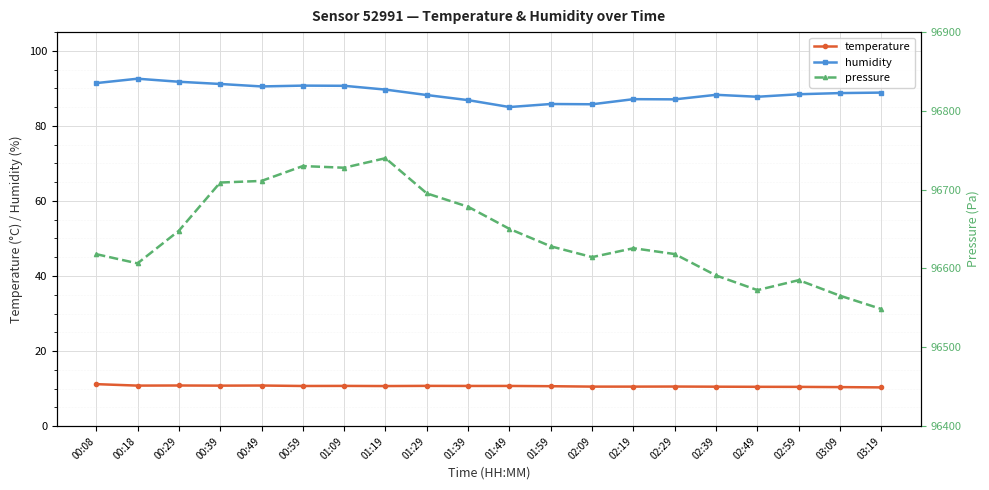

Reading left to right, transcribe all the data shown in this chart.

temperature: 00:08=11.2	00:18=10.8	00:29=10.8	00:39=10.8	00:49=10.8	00:59=10.7	01:09=10.7	01:19=10.7	01:29=10.7	01:39=10.7	01:49=10.7	01:59=10.6	02:09=10.5	02:19=10.5	02:29=10.5	02:39=10.5	02:49=10.5	02:59=10.4	03:09=10.4	03:19=10.3
humidity: 00:08=91.4	00:18=92.6	00:29=91.8	00:39=91.2	00:49=90.5	00:59=90.7	01:09=90.7	01:19=89.7	01:29=88.2	01:39=86.9	01:49=85.0	01:59=85.8	02:09=85.8	02:19=87.1	02:29=87.1	02:39=88.3	02:49=87.8	02:59=88.4	03:09=88.8	03:19=88.9
pressure: 00:08=96618.2	00:18=96606.5	00:29=96647.9	00:39=96709.1	00:49=96711.1	00:59=96730.0	01:09=96727.9	01:19=96740.0	01:29=96695.3	01:39=96678.3	01:49=96650.2	01:59=96628.1	02:09=96614.4	02:19=96625.7	02:29=96618.3	02:39=96591.1	02:49=96572.6	02:59=96585.2	03:09=96565.4	03:19=96548.5